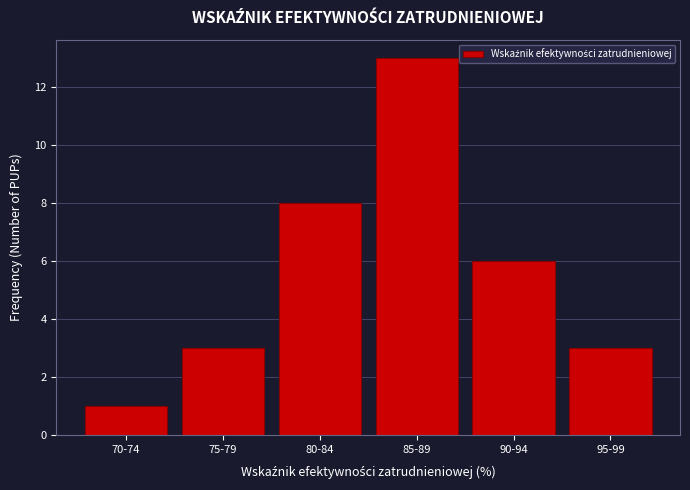

Reading left to right, extract all data points from this chart.

70-74=1	75-79=3	80-84=8	85-89=13	90-94=6	95-99=3